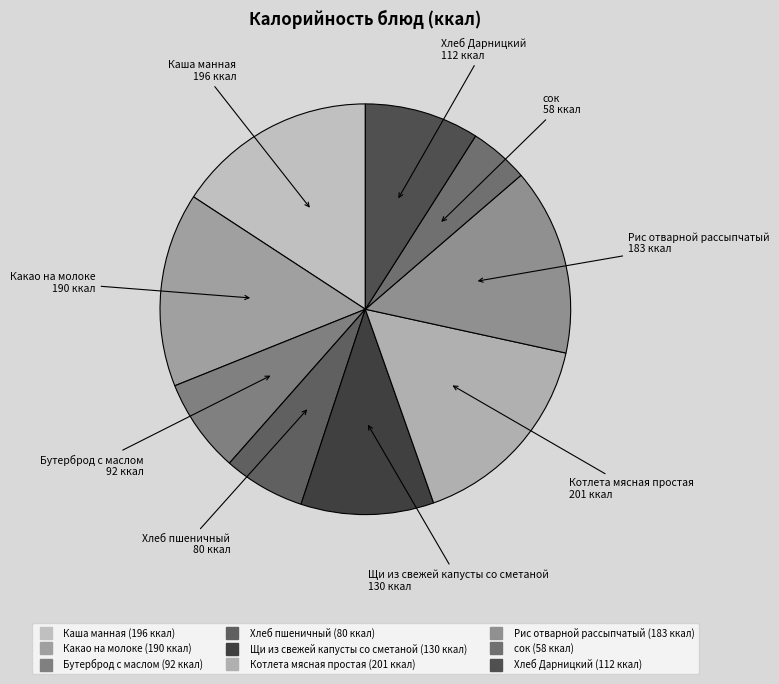

Do Хлеб пшеничный and Бутерброд с маслом together represent more than half of the pie?

No